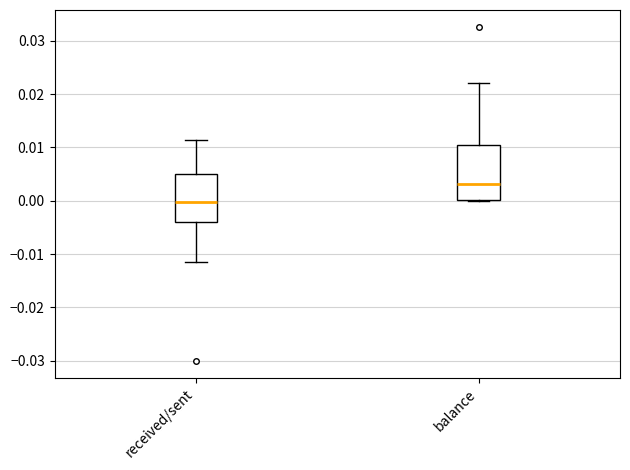

Which box is the tallest, from its lower edge to its upper edge?

balance